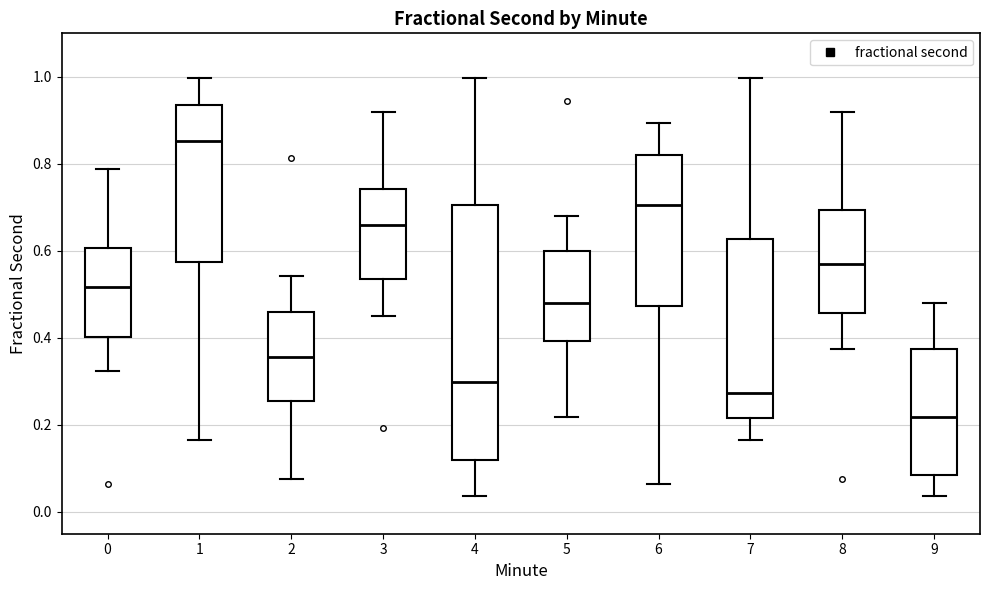

Which box's median line is the lowest?

9